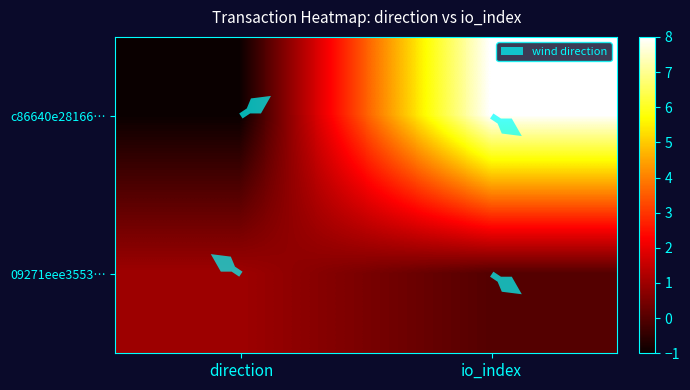

What is the sum of the c86640e281669c1c3d8ada14cfdcfad25f157cb values at 1 and 0?

7